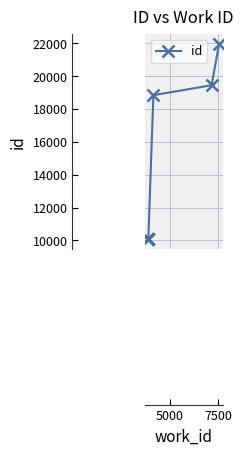

Does the chart have visible grid lines?

Yes